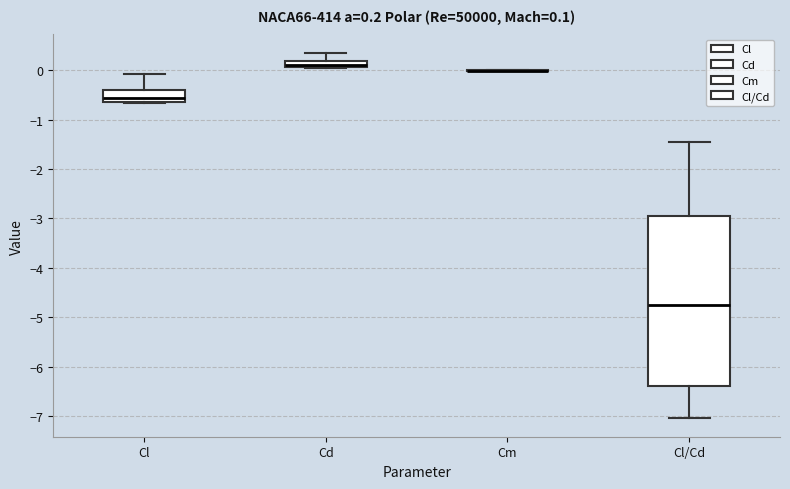

Which box is the tallest, from its lower edge to its upper edge?

Cl/Cd